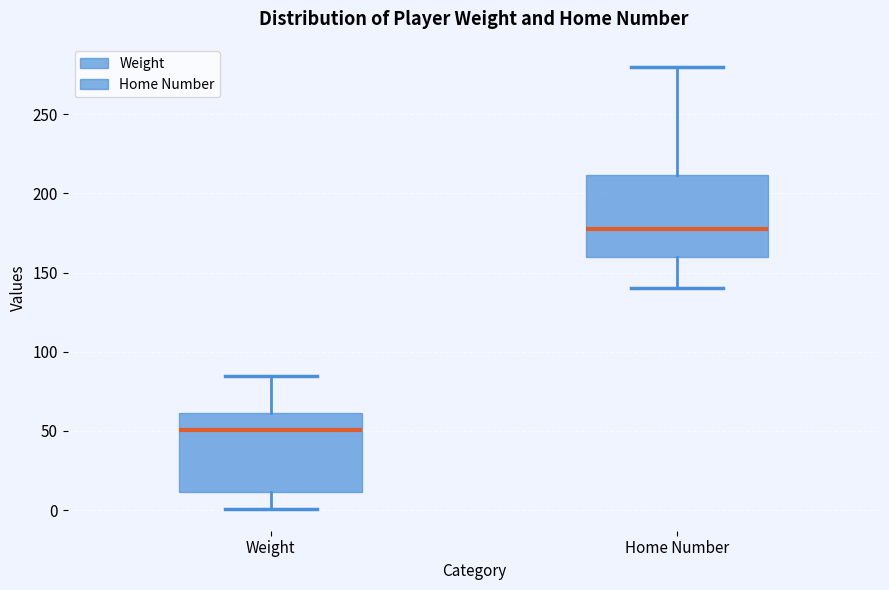

Which box's median line is the lowest?

Weight